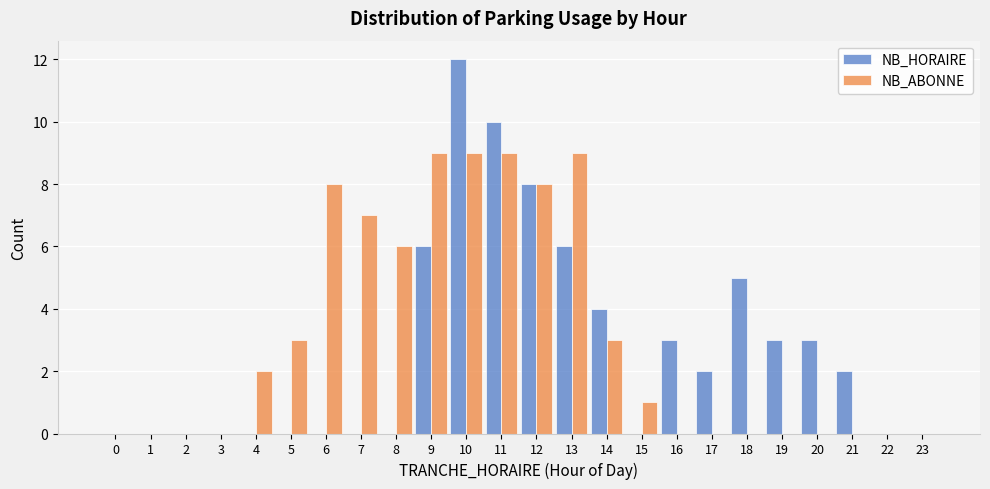

Between 6 and 13, which series saw the biggest shift?

NB_HORAIRE